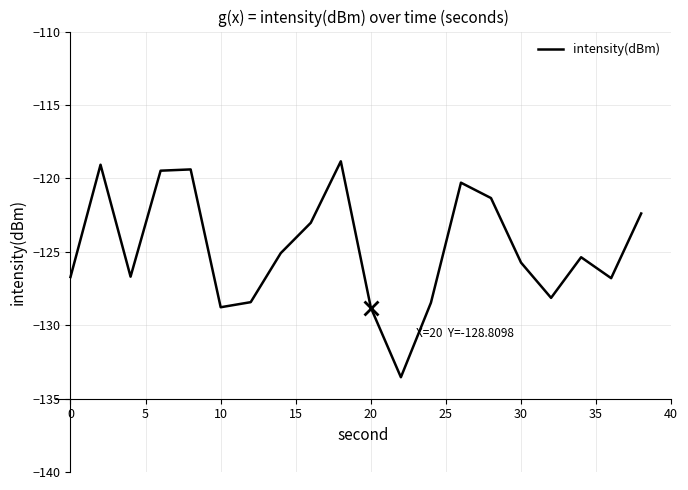

What is the smallest value displayed?

-133.5